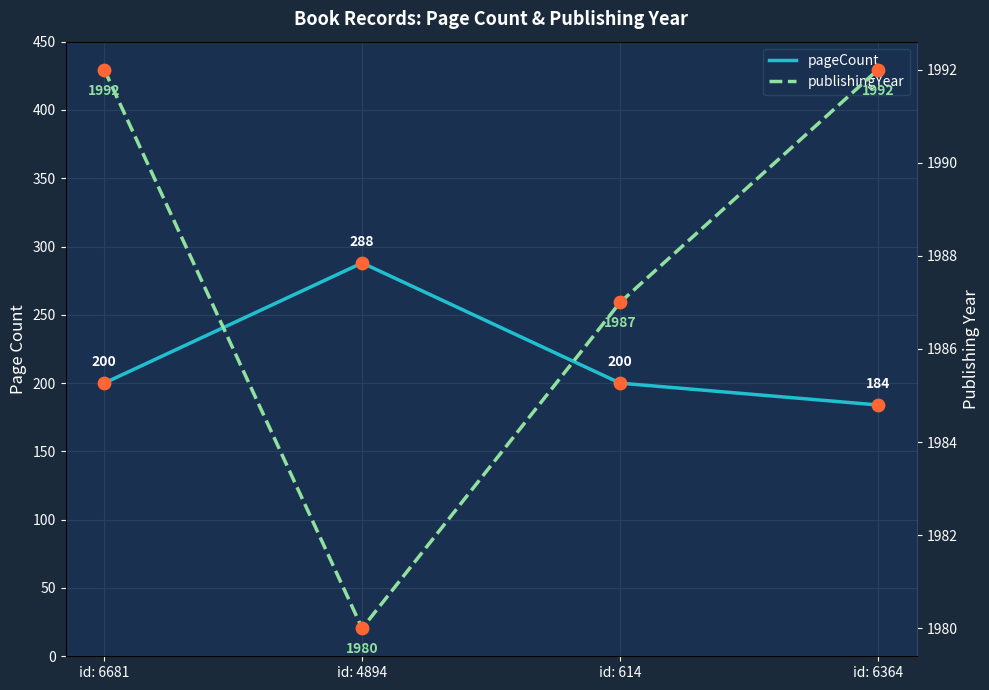

Which series reaches the maximum Y coordinate?

publishingYear